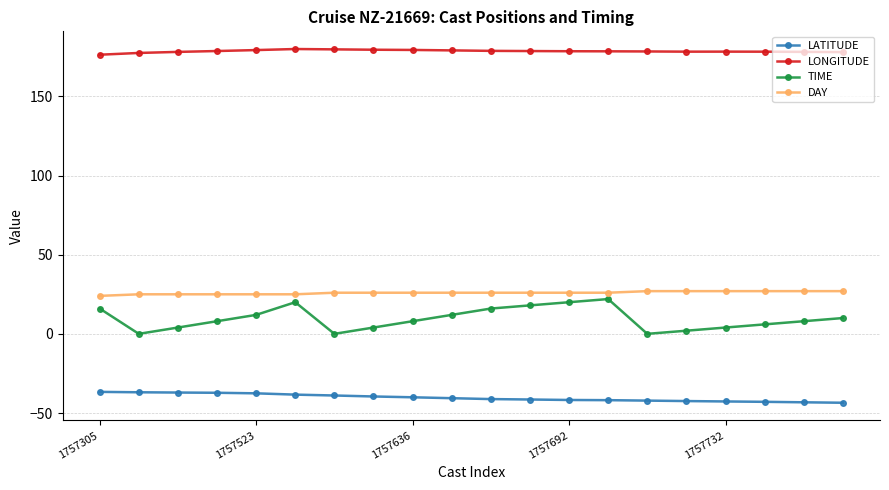

How many distinct data groups are displayed?

4